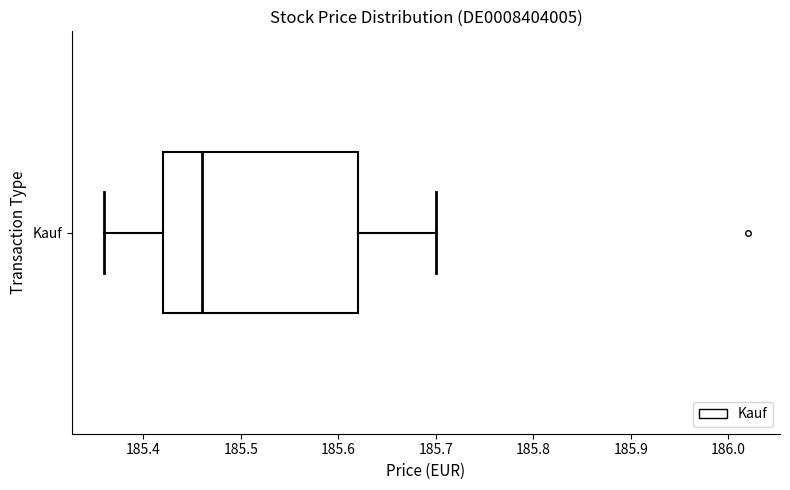

Transcribe this box plot: give where the median line is, the range the box spans, and where the two whiskers end, as read against the x-axis. The values are not printed on the chart, so give them approximately, as read against the axis.

median 185.46, box 185.42 to 185.62, whiskers 185.36 to 185.70